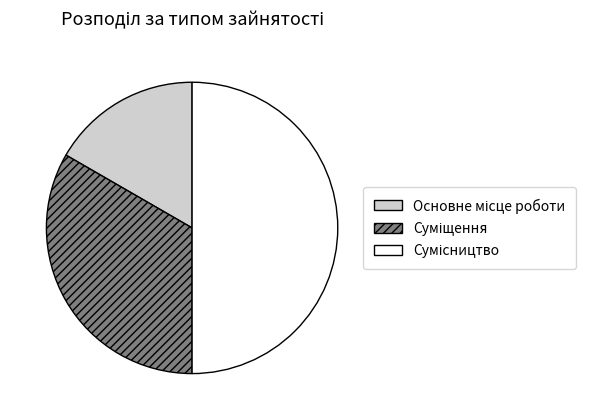

To the nearest percent, what is the combined percentage of Основне місце роботи and Сумісництво?

67%